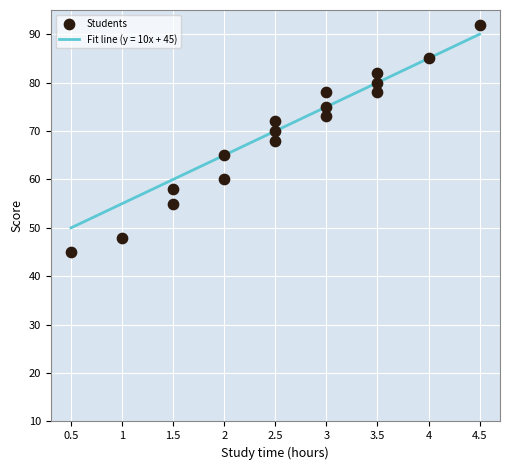

What is the range of Y values (max minus min)?

47